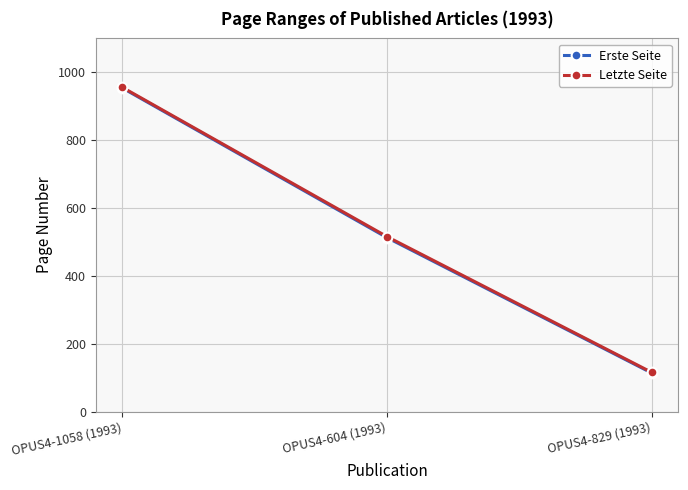

Does the chart have visible grid lines?

Yes